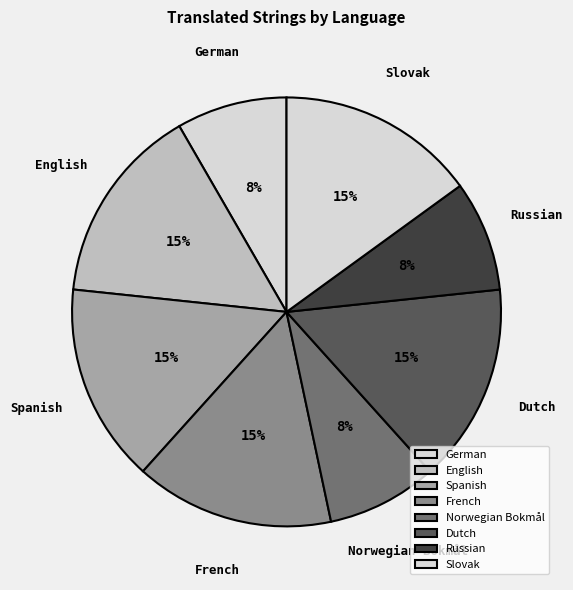

How many segments does this pie chart have?

8